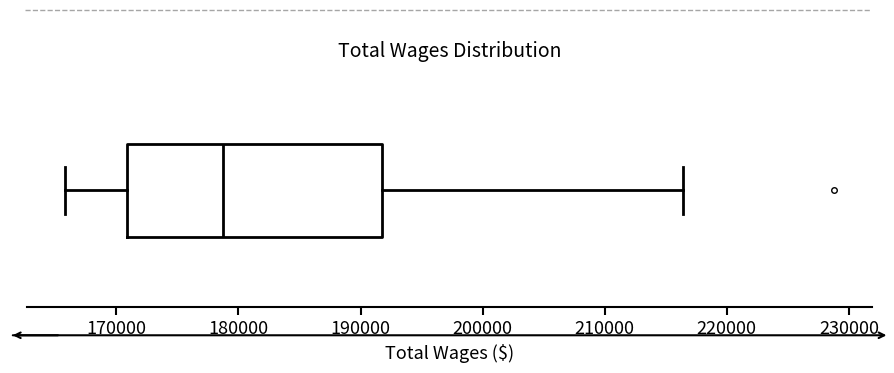

Transcribe this box plot: give where the median line is, the range the box spans, and where the two whiskers end, as read against the x-axis. The values are not printed on the chart, so give them approximately, as read against the axis.

median 179000, box 171000 to 192000, whiskers 166000 to 216000